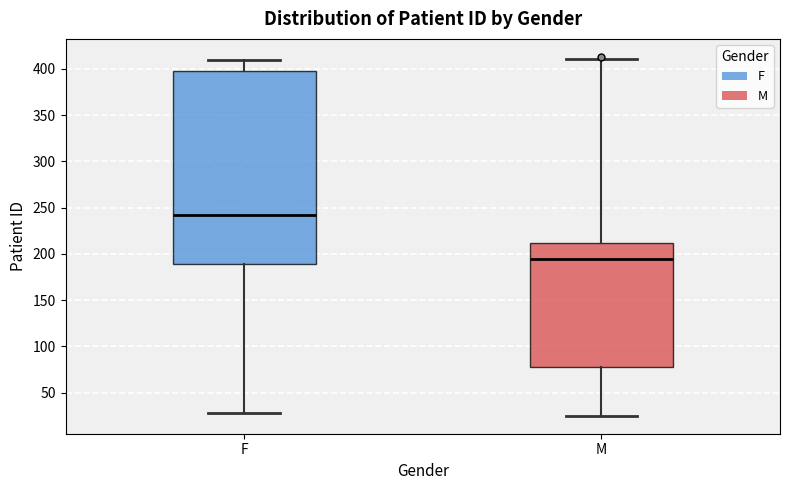

Reading left to right, transcribe this box plot: for each box, give where its median line is, the range the box spans, and where its two whiskers end, as read against the y-axis. The values are not printed on the chart, so give them approximately, as read against the axis.

F: median 245, box 190 to 400, whiskers 30 to 410
M: median 195, box 80 to 210, whiskers 25 to 410